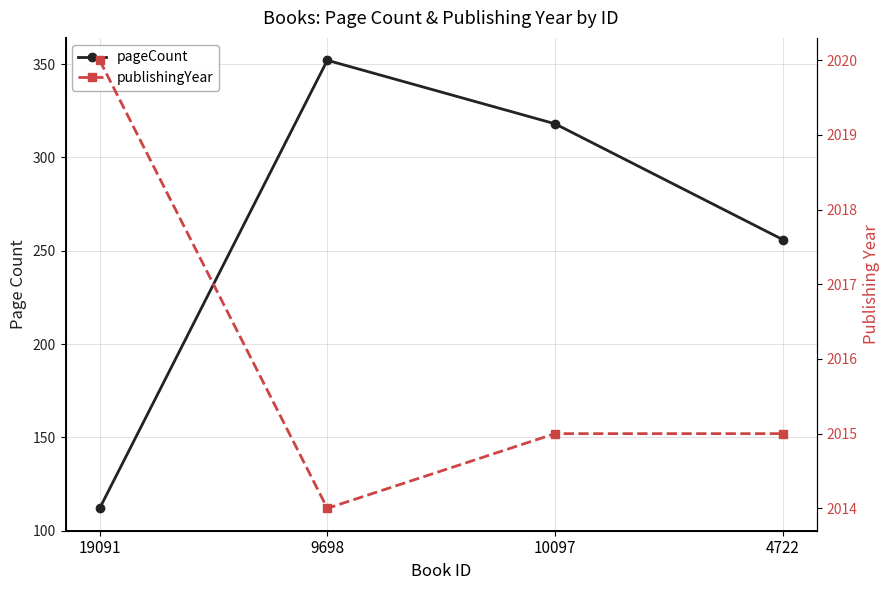

What is the difference between the maximum and minimum values in the pageCount series?

240